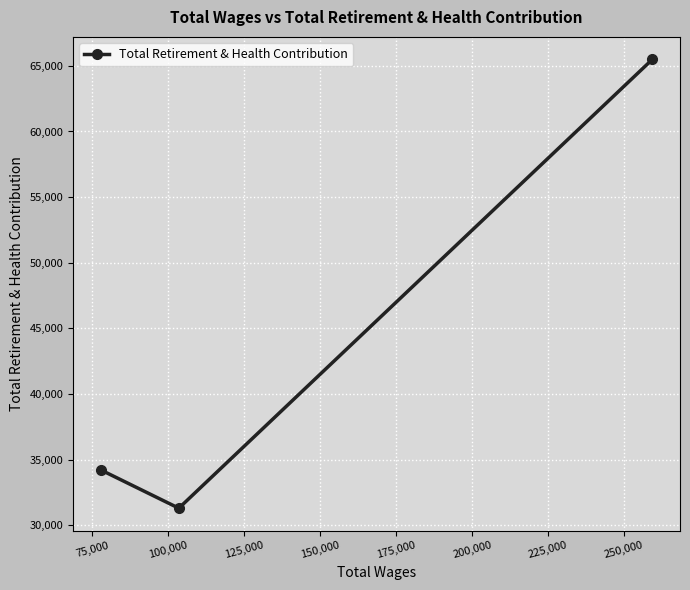

What is the value of the 3rd point from the left?

65494